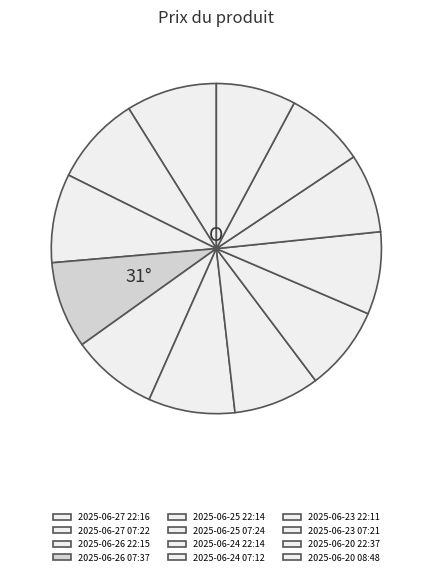

To the nearest percent, what portion does 2025-06-25 22:14 represent?

8%